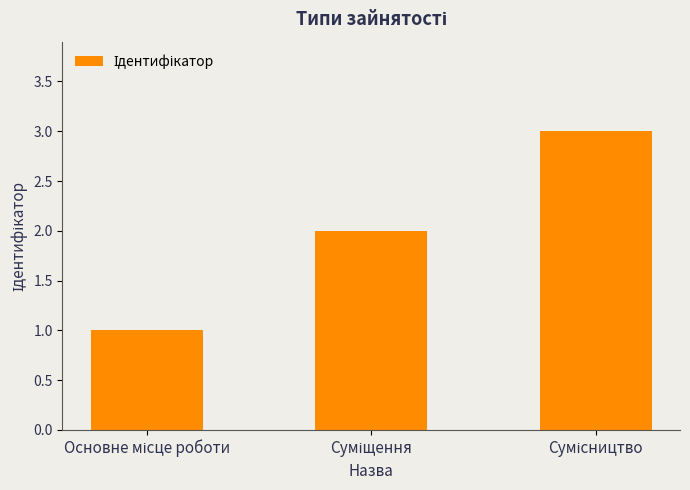

How many categories are shown in the chart?

3